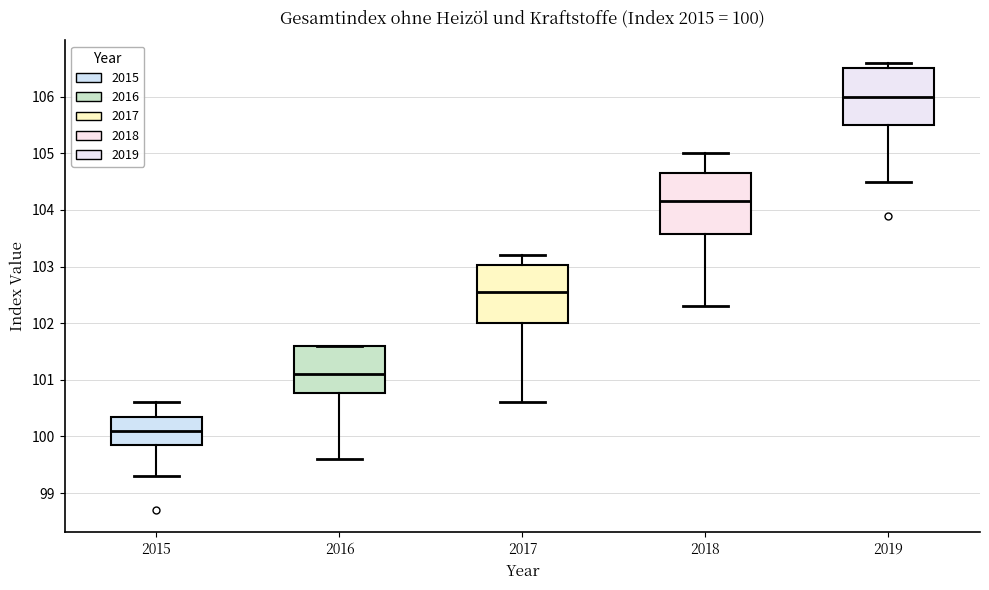

Which box has the highest median line?

2019